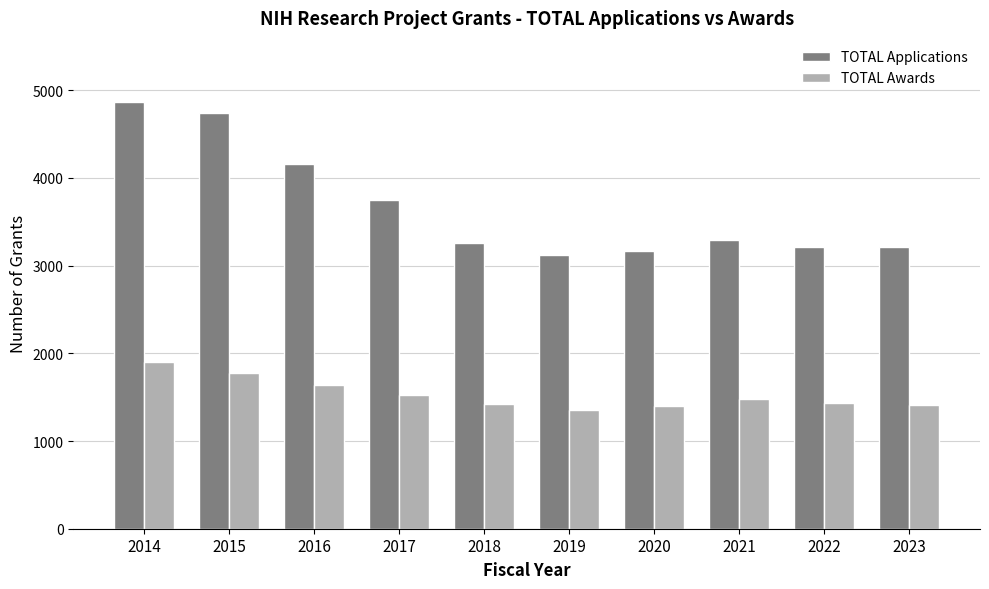

Read the TOTAL Applications value at 2019.

3126